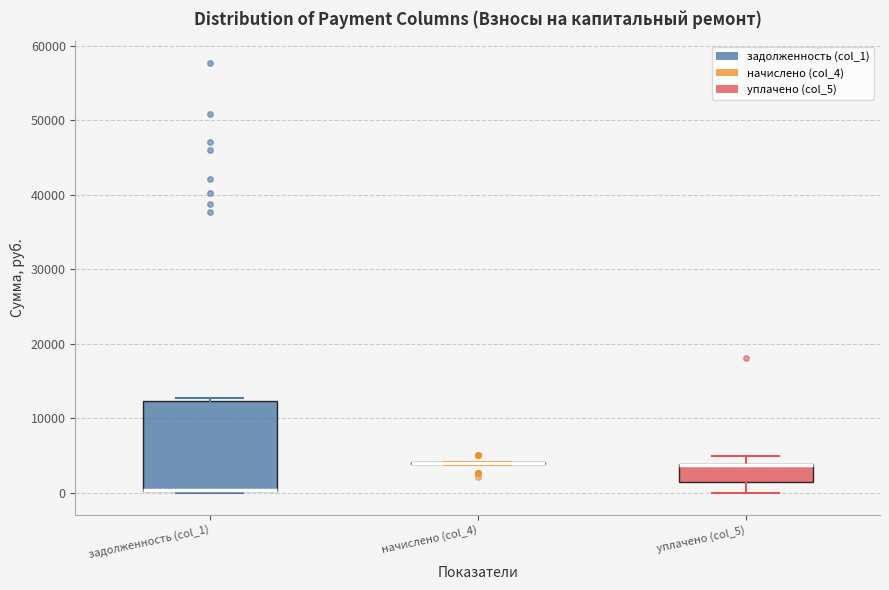

Reading left to right, transcribe this box plot: for each box, give where its median line is, the range the box spans, and where its two whiskers end, as read against the y-axis. The values are not printed on the chart, so give them approximately, as read against the axis.

задолженность (col_1): median 0 (drawn on the box's lower edge), box 0 to 12000, whiskers 0 (just below the box's lower edge) to 13000
начислено (col_4): box collapsed to a line at 4000, whiskers 4000 to 4000
уплачено (col_5): median 4000 (drawn on the box's upper edge), box 1000 to 4000, whiskers 0 to 5000